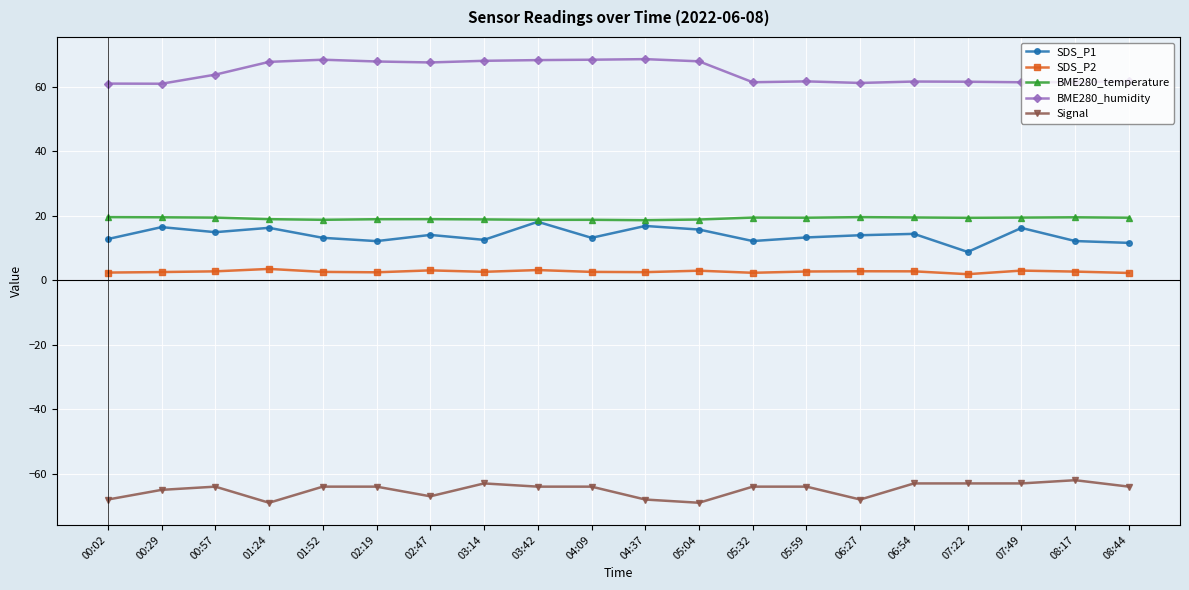

Is the value of SDS_P2 at 08:44 greater than the value of Signal at 07:22?

Yes